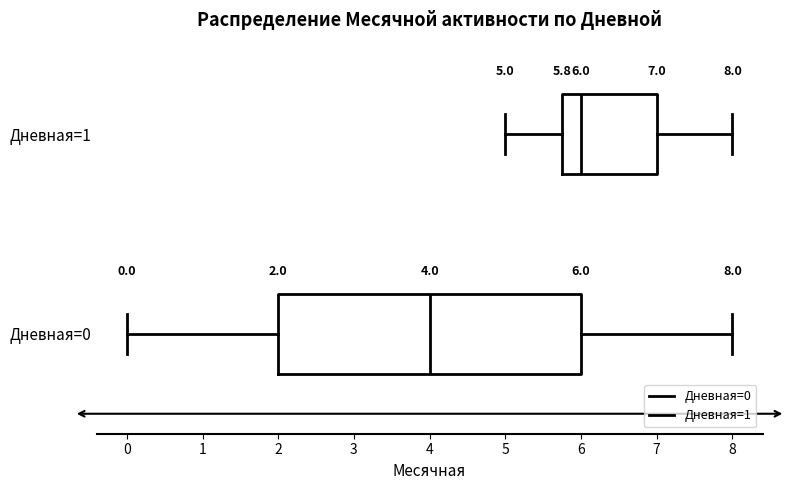

Which box is the widest, from its left edge to its right edge?

Дневная=0